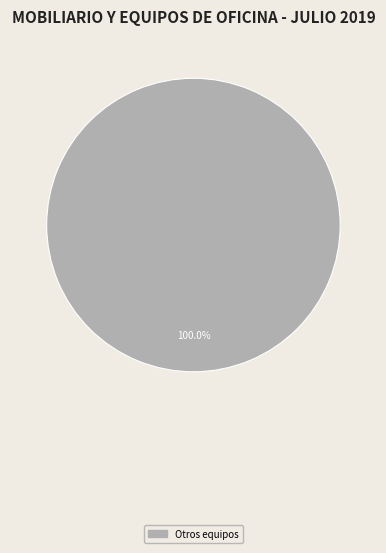

Is there a majority slice in this chart?

Yes